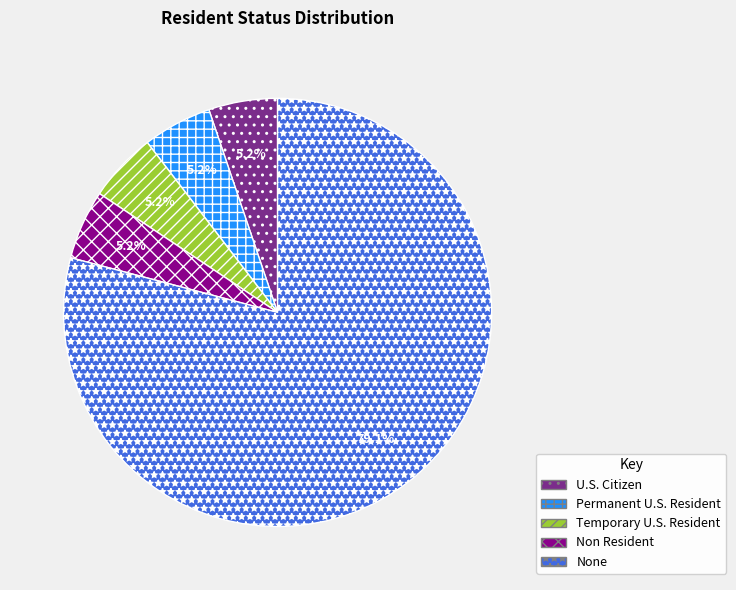

What percentage do Permanent U.S. Resident and Temporary U.S. Resident together represent?

10.4%